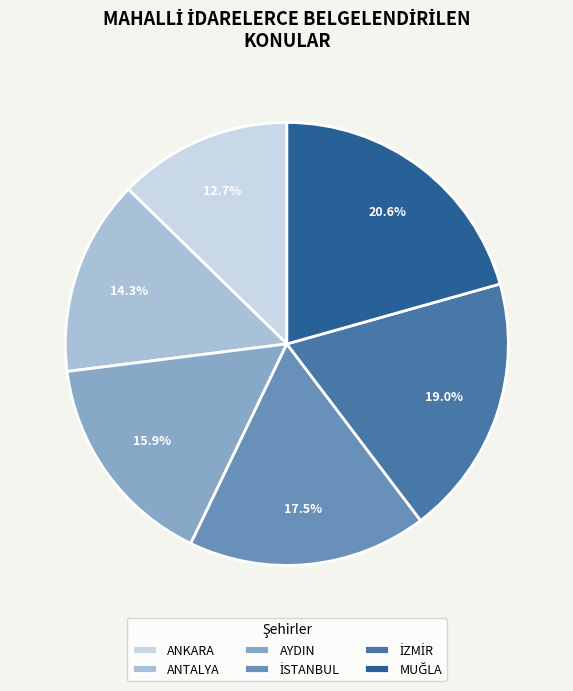

How many slices are in this pie chart?

6